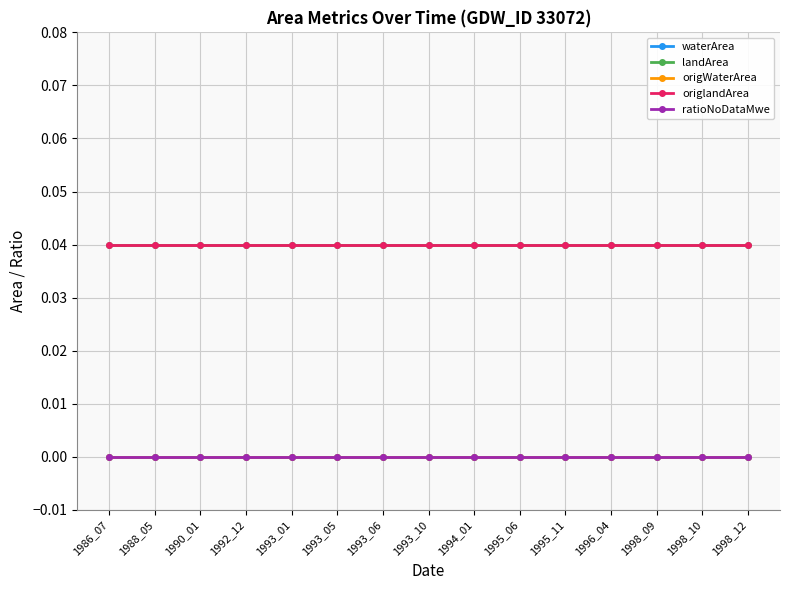

How many lines are shown in the chart?

5